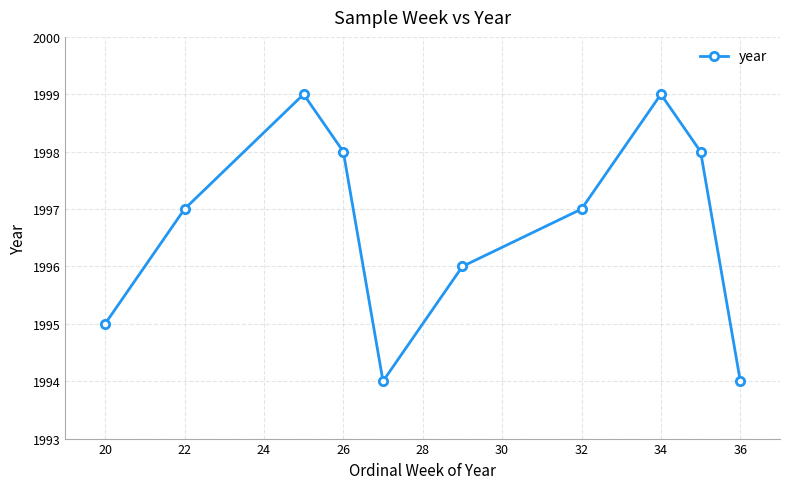

True or false: there are more than 1 points higher than both neighbors.

True